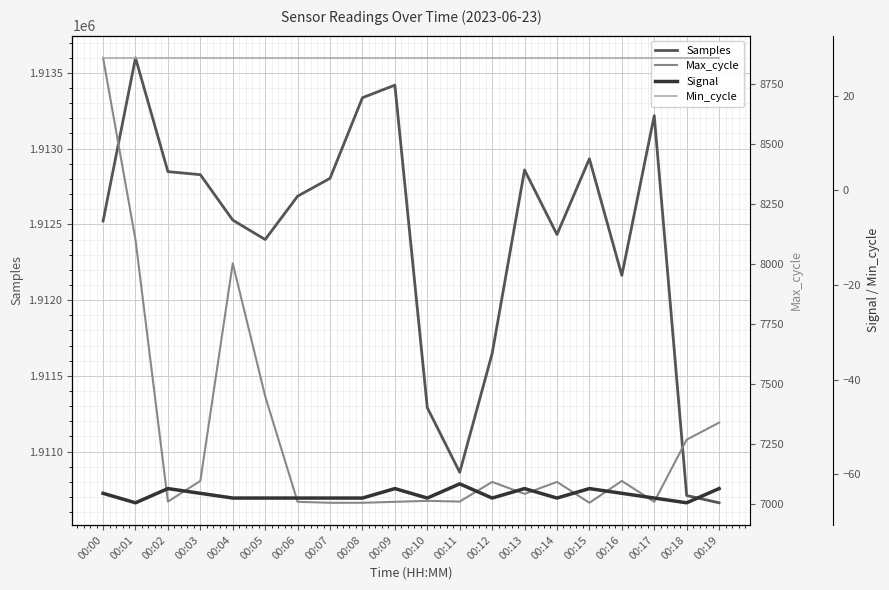

Which label corresponds to the largest value in the chart?

00:01